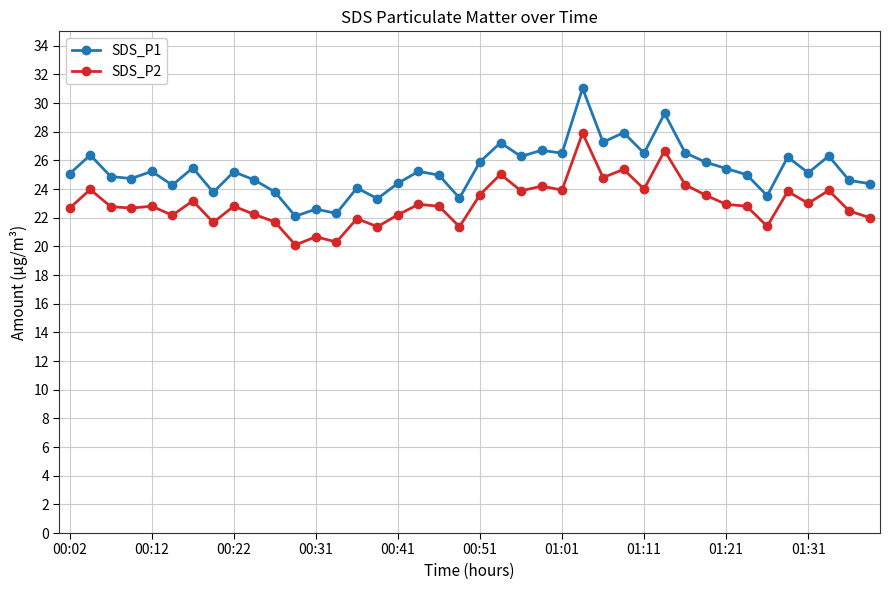

True or false: SDS_P1 and SDS_P2 intersect in this chart.

False